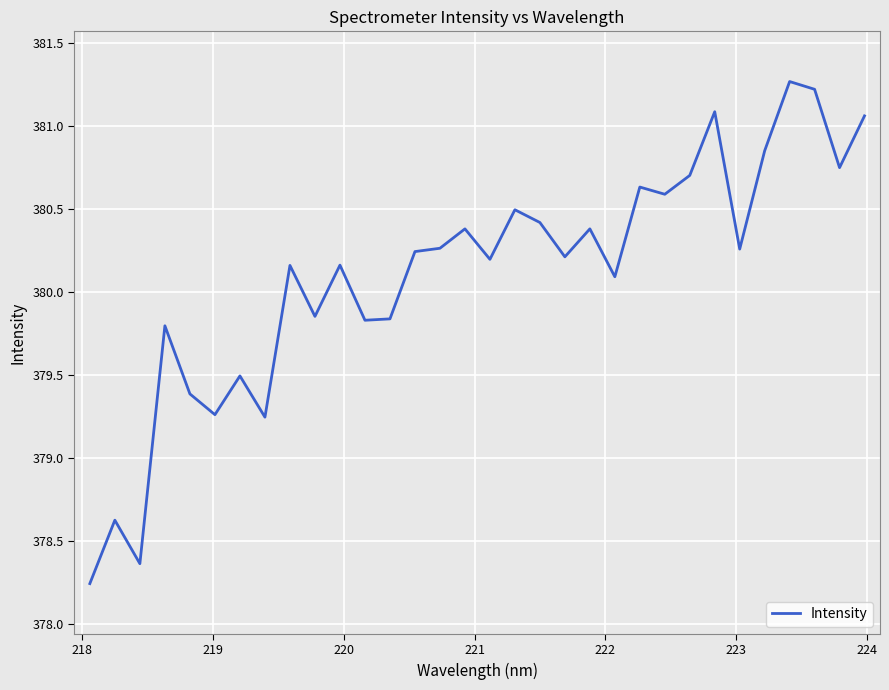

What is the maximum value shown in the chart?

381.3